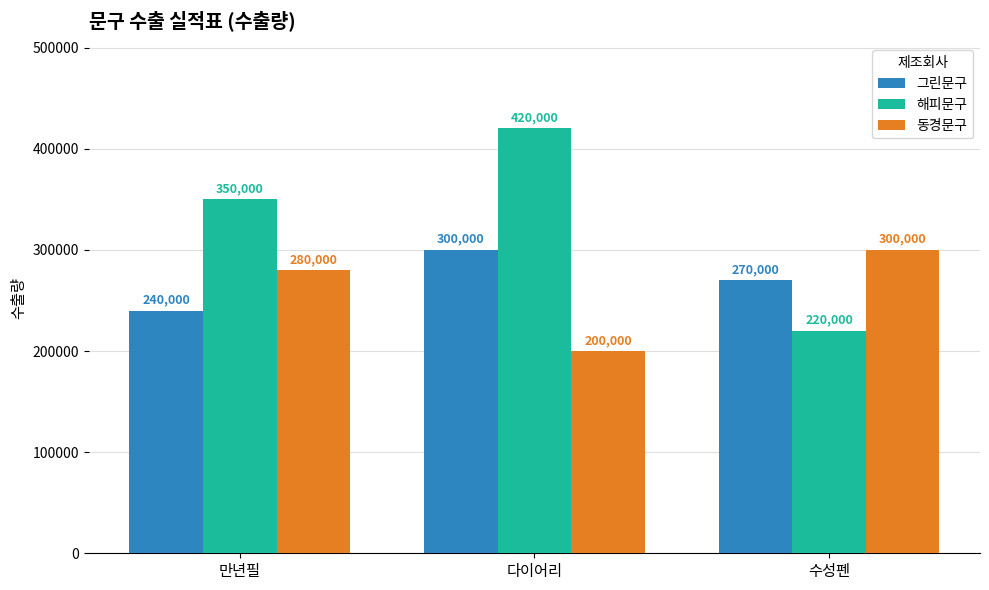

Reading left to right, extract all data points from this chart.

그린문구: 240000	300000	270000
해피문구: 350000	420000	220000
동경문구: 280000	200000	300000